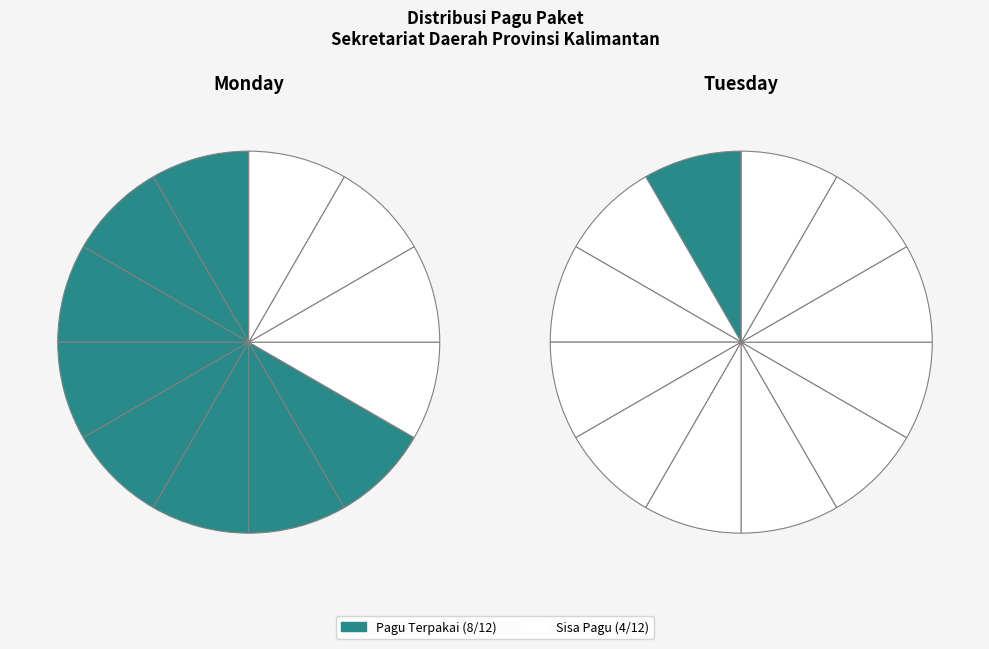

Is there any slice that represents more than half of the pie?

Yes